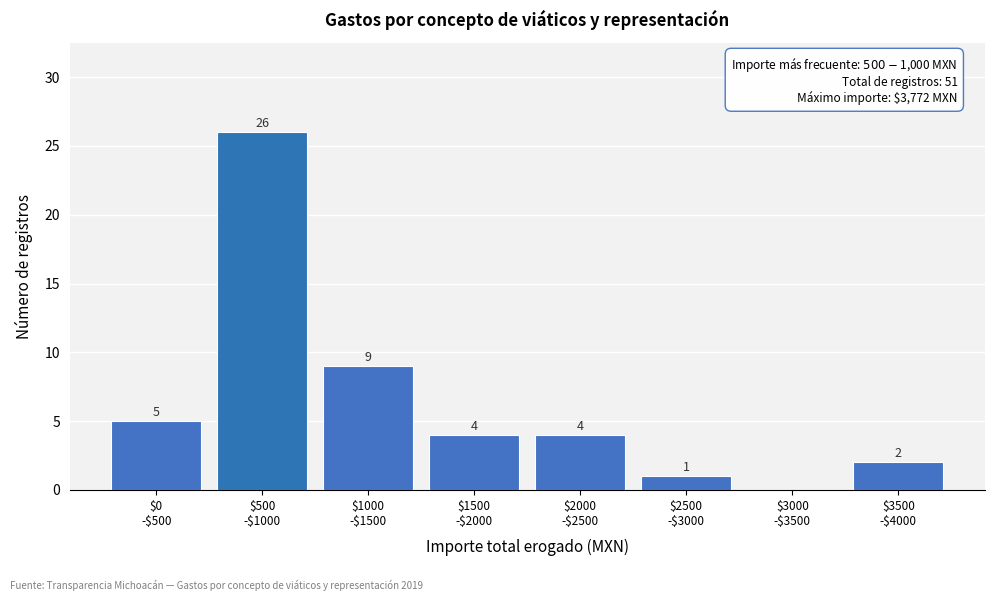

What is the greatest value displayed?

26